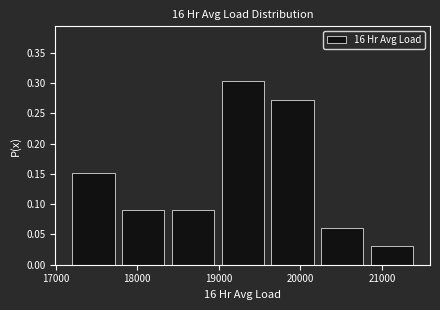

How tall is the bar that spans 19600 to 20200 on the x-axis? Neither the bar edges nor the heights are printed on the chart, so give them approximately, as read against the axes.

0.275